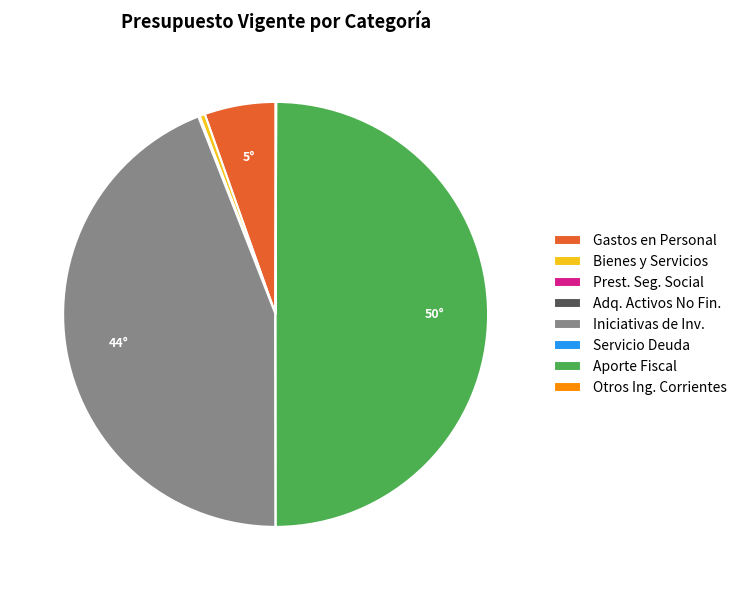

What is the ratio of the value at Gastos en Personal to the value at Bienes y Servicios?

13.2